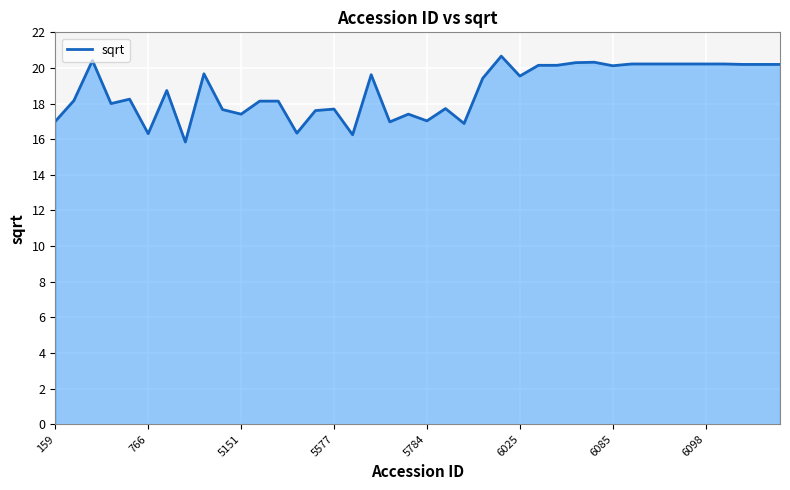

What is the maximum value shown in the chart?

20.7